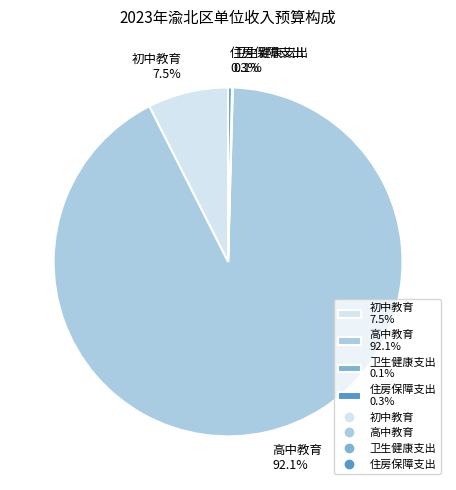

What portion of the pie excludes 住房保障支出 0.3%?

99.7%